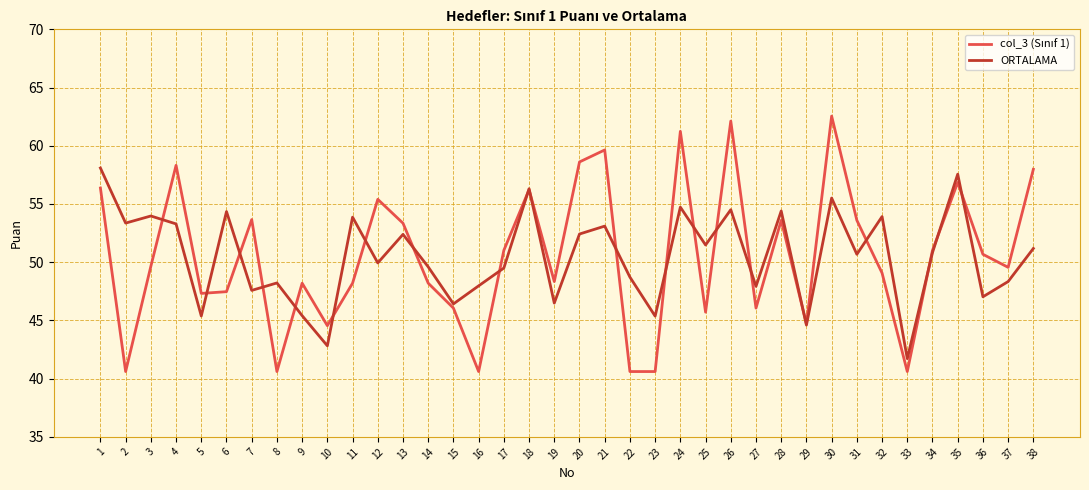

What is the difference between the highest and lowest values at 21?

6.5